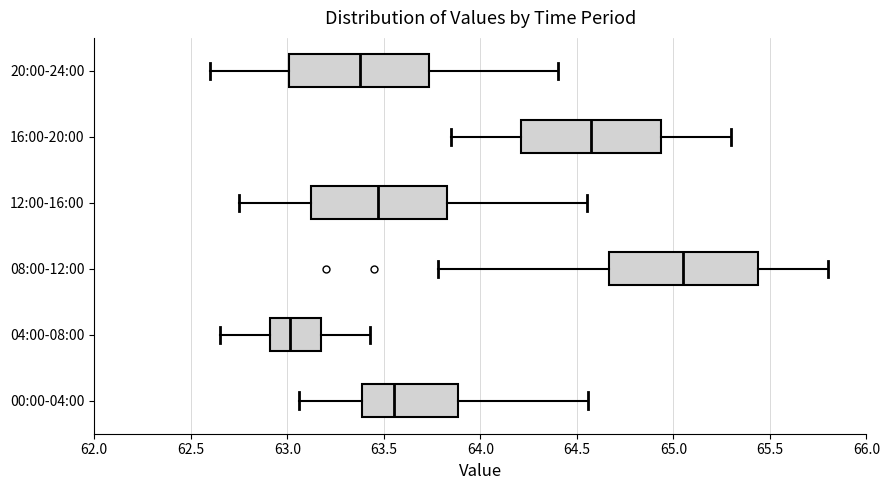

Reading bottom to top, read every box against the x-axis: the position of its median line, the range the box covers, and the ends of its whiskers. The values are not printed on the chart, so give them approximately, as read against the axis.

00:00-04:00: median 63.55, box 63.40 to 63.90, whiskers 63.05 to 64.55
04:00-08:00: median 63.00, box 62.90 to 63.15, whiskers 62.65 to 63.45
08:00-12:00: median 65.05, box 64.65 to 65.45, whiskers 63.80 to 65.80
12:00-16:00: median 63.45, box 63.15 to 63.85, whiskers 62.75 to 64.55
16:00-20:00: median 64.60, box 64.20 to 64.95, whiskers 63.85 to 65.30
20:00-24:00: median 63.40, box 63.00 to 63.75, whiskers 62.60 to 64.40